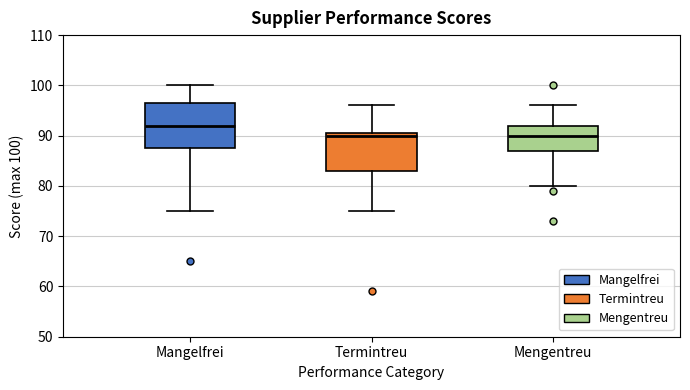

Where does the lower whisker of the box for Termintreu end on the y-axis? The values are not printed on the chart, so give them approximately, as read against the axis.

75